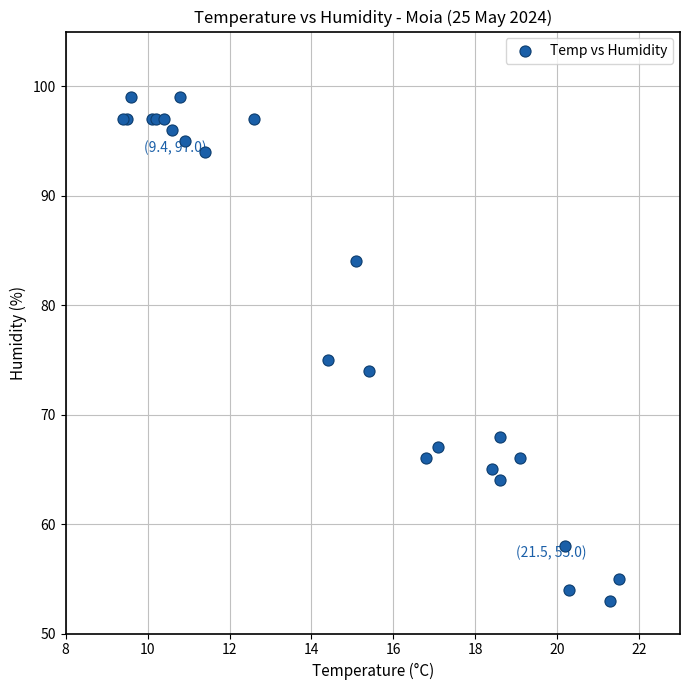

What Y value in the scatter plot is closest to 76?

75